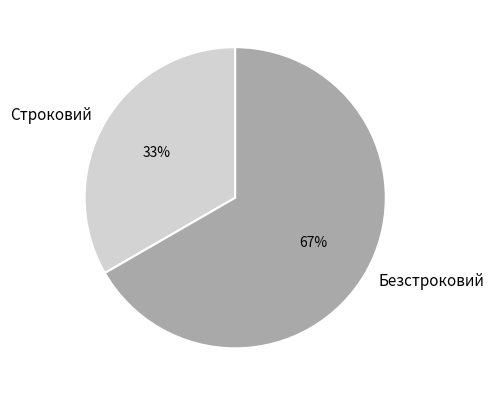

Is there a majority slice in this chart?

Yes